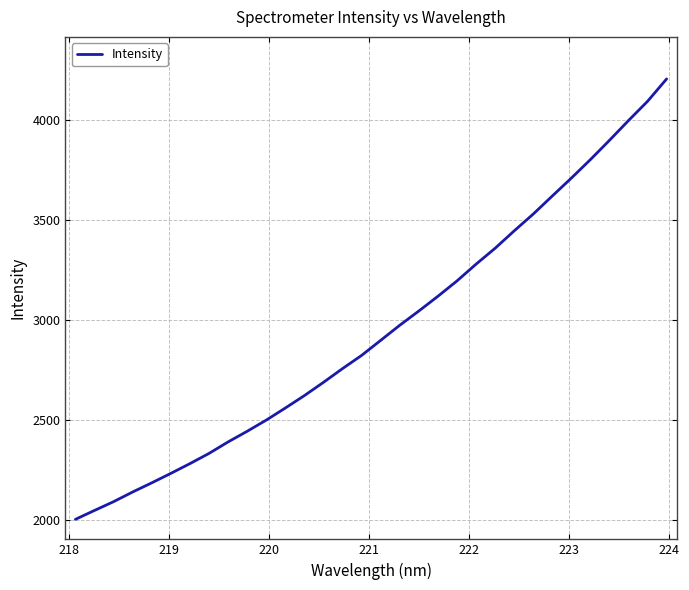

What is the difference between the maximum and minimum values?

2204.5